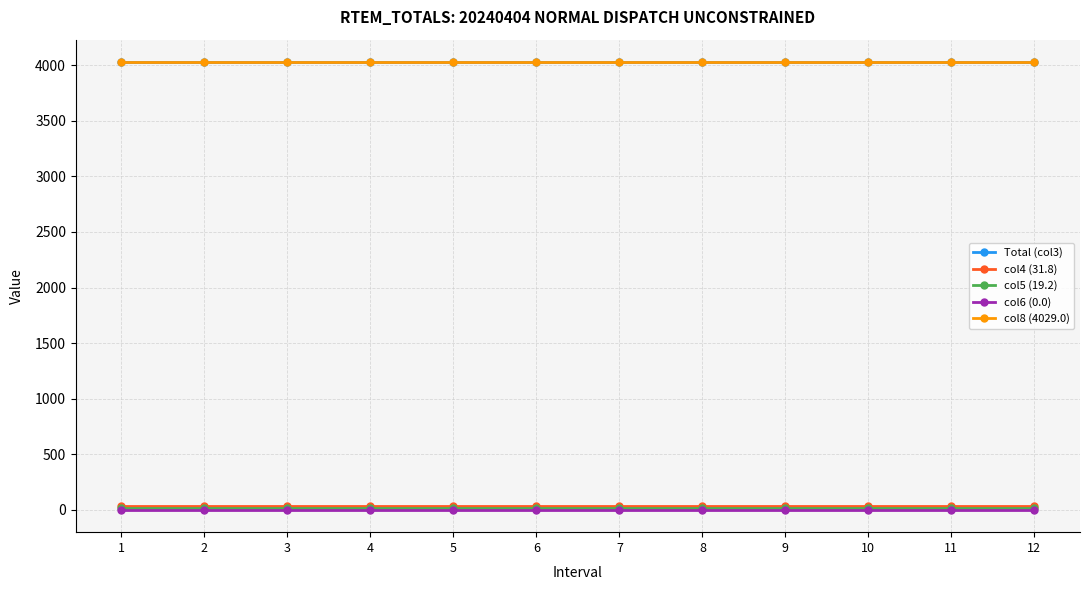

True or false: Total (col3) and col6 (0.0) cross at least once.

False